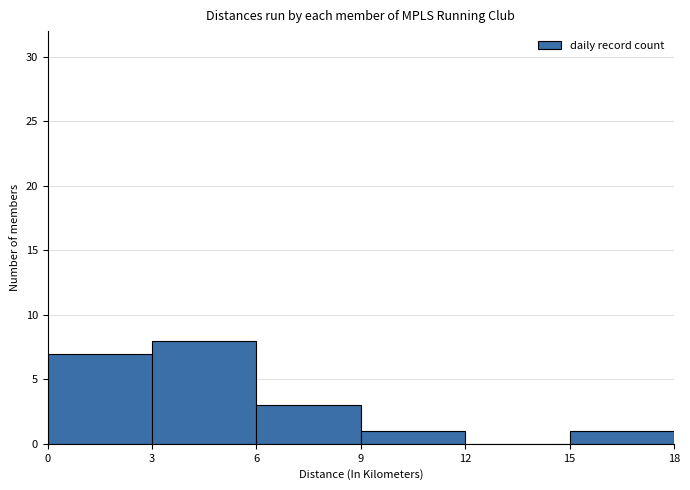

Over which range of the x-axis is the bar tallest?

3 to 6